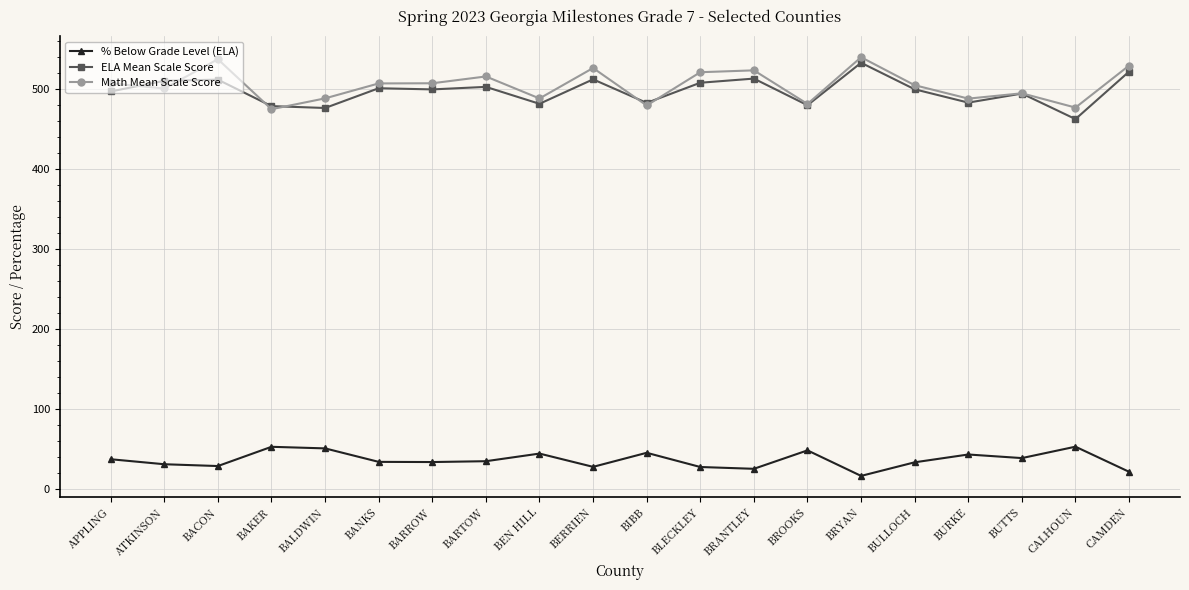

At which category does Math Mean Scale Score reach its first local peak?

BACON